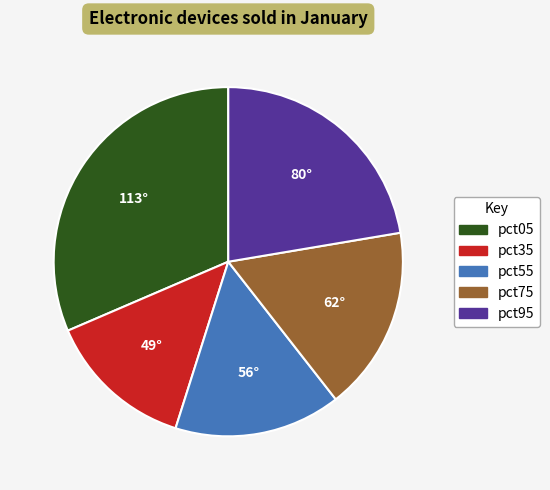

How many slices are in this pie chart?

5